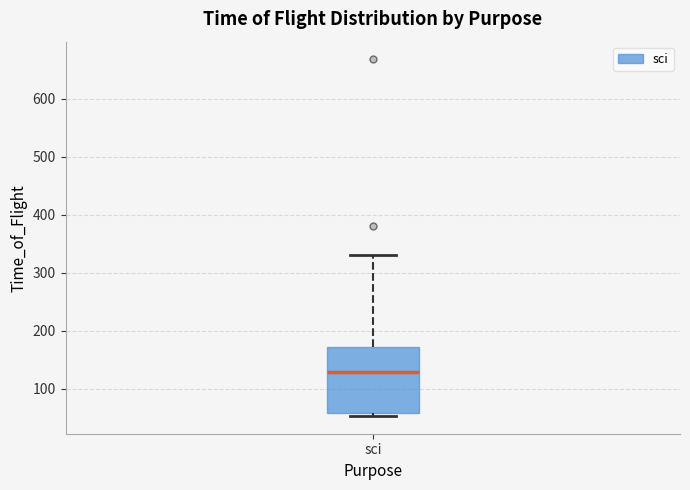

Read this box plot against the y-axis: the position of the median line, the range covered by the box, and the ends of both whiskers. The values are not printed on the chart, so give them approximately, as read against the axis.

median 130, box 60 to 170, whiskers 50 to 330